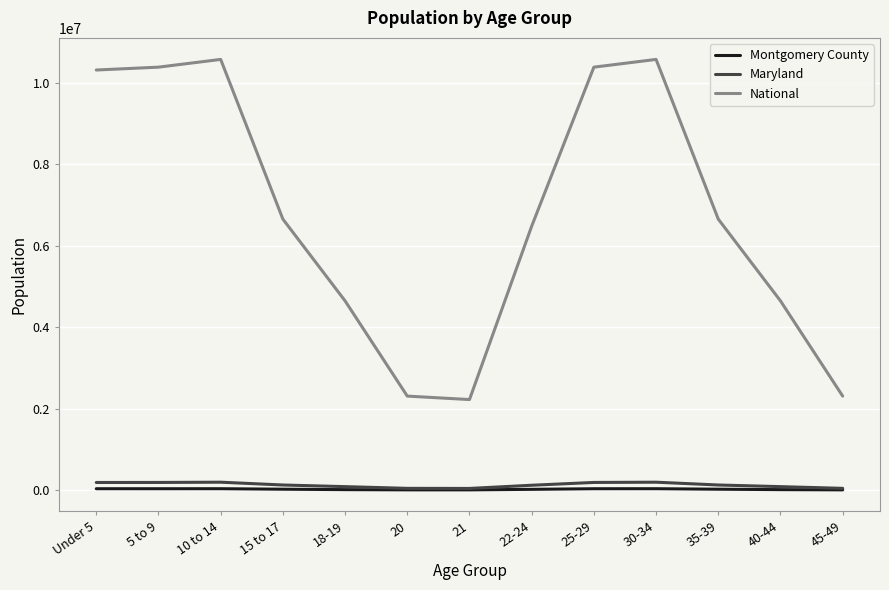

What is the lowest value of the Maryland series?

39735